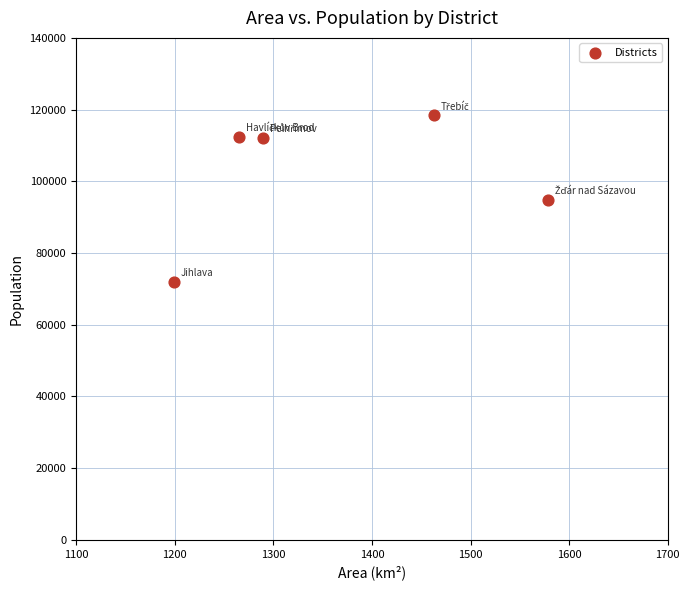

What is the range of Y values (max minus min)?

46395